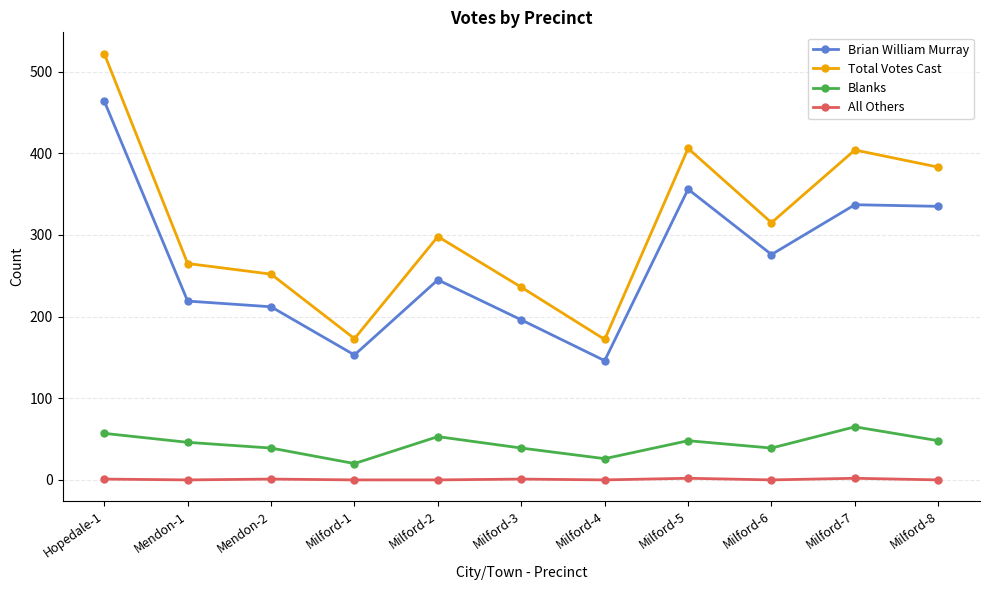

Which series has the largest total across all categories?

Total Votes Cast